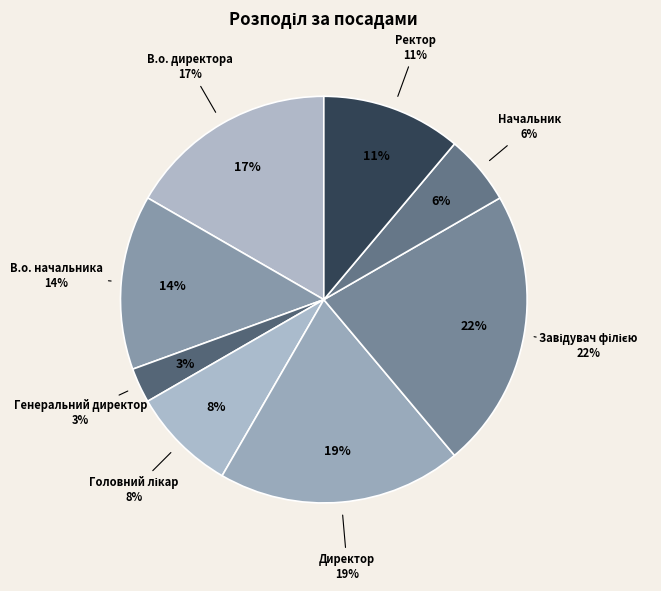

Is it true that В.о. начальника is 1% of the pie?

False